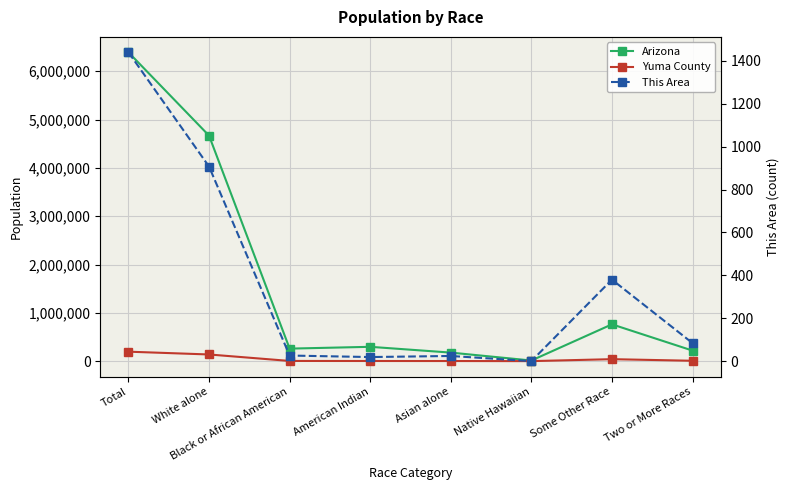

What is the greatest value displayed?

6392017